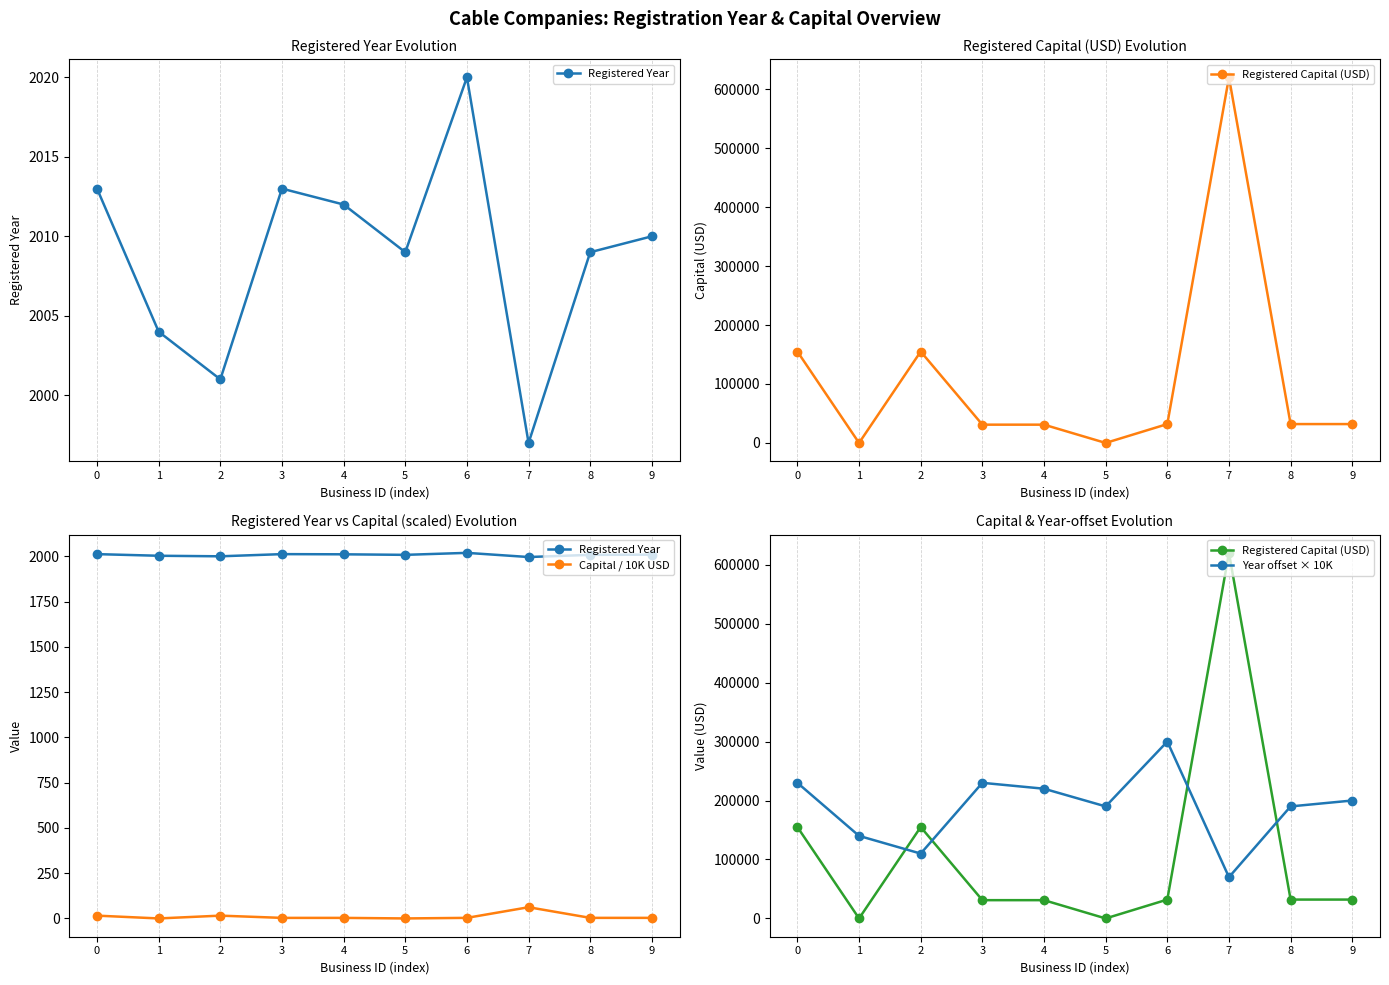

Which series ends up on top after the final intersection of Year offset × 10K and Registered Capital (USD)?

Year offset × 10K